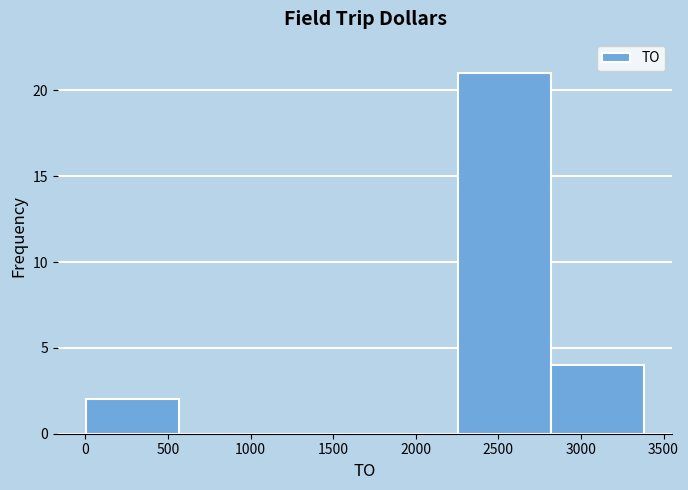

Reading left to right, list every bar in this chart as the range it spans on the x-axis followed by its height. Neither the bar edges nor the heights are printed on the chart, so give them approximately, as read against the axes.

0 to 550: 2
550 to 1150: 0
1150 to 1700: 0
1700 to 2250: 0
2250 to 2800: 21
2800 to 3400: 4